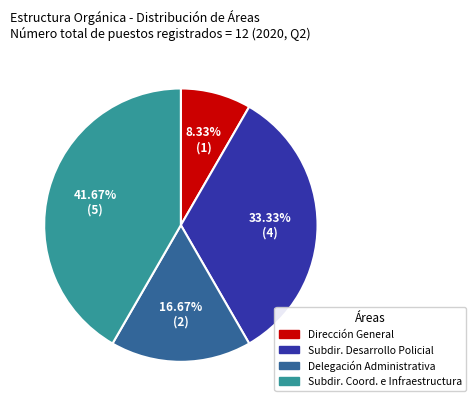

Is there a majority slice in this chart?

No